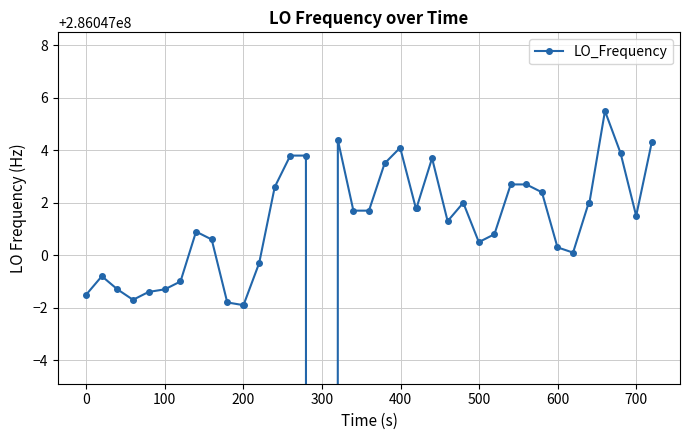

The chart shows a value of 178508344.3 at 13. True or false?

False